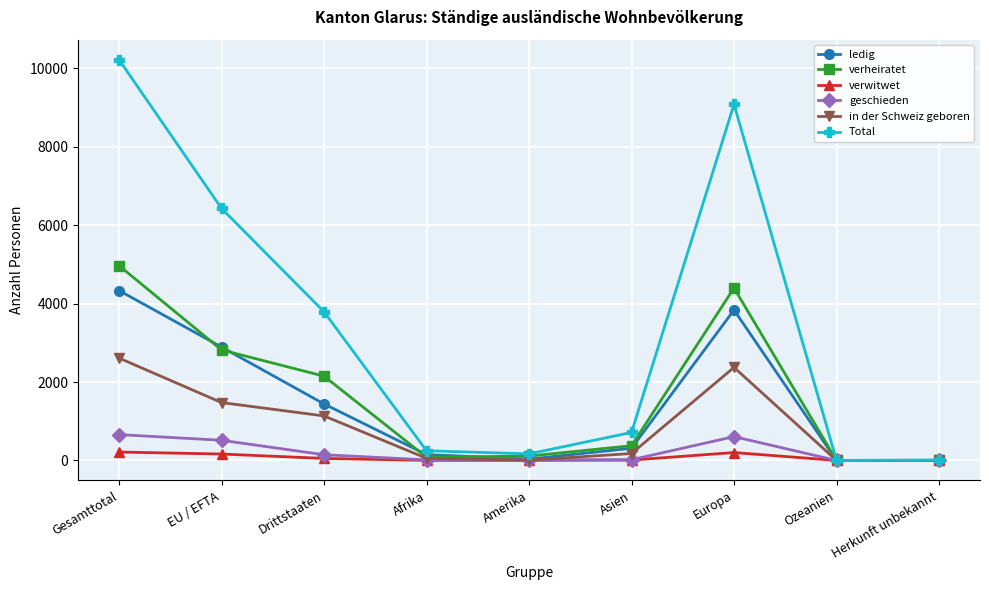

True or false: verwitwet has a value of 0 at Herkunft unbekannt.

True